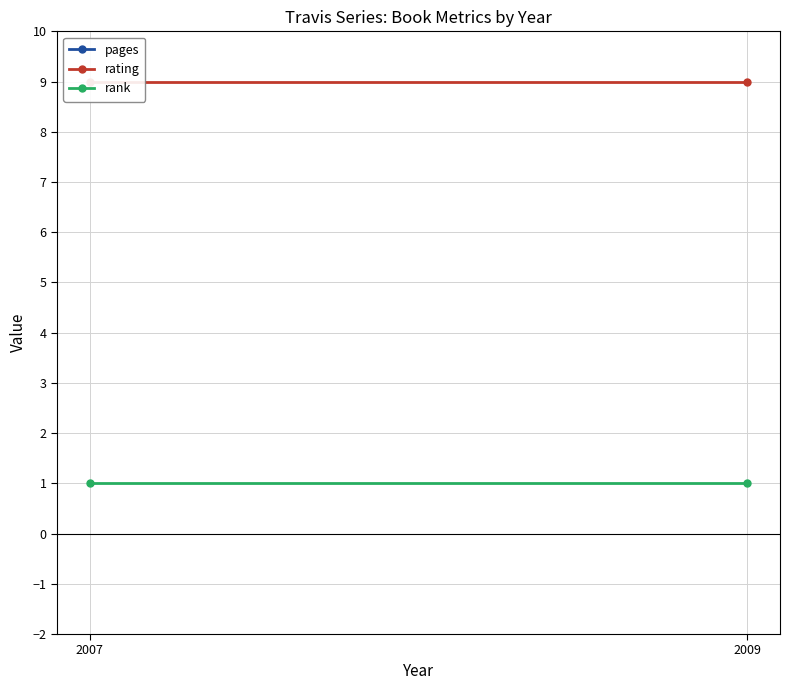

Reading right to left, what are all the values shown in this chart?

pages: 46	47
rating: 9	9
rank: 1	1